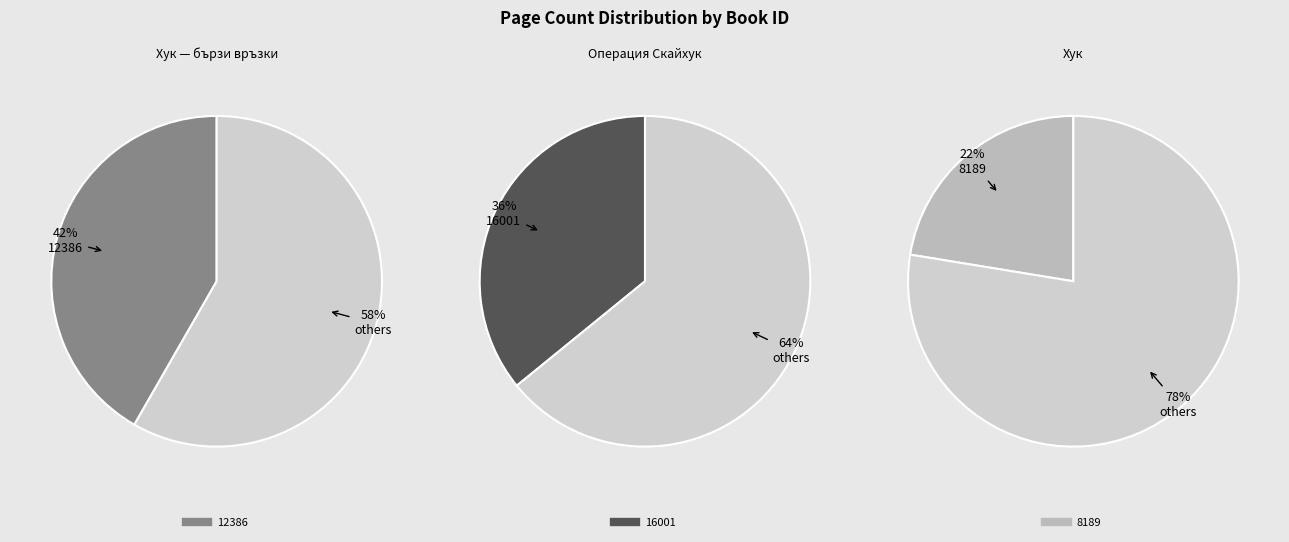

To the nearest percent, what is the average slice percentage?

33%